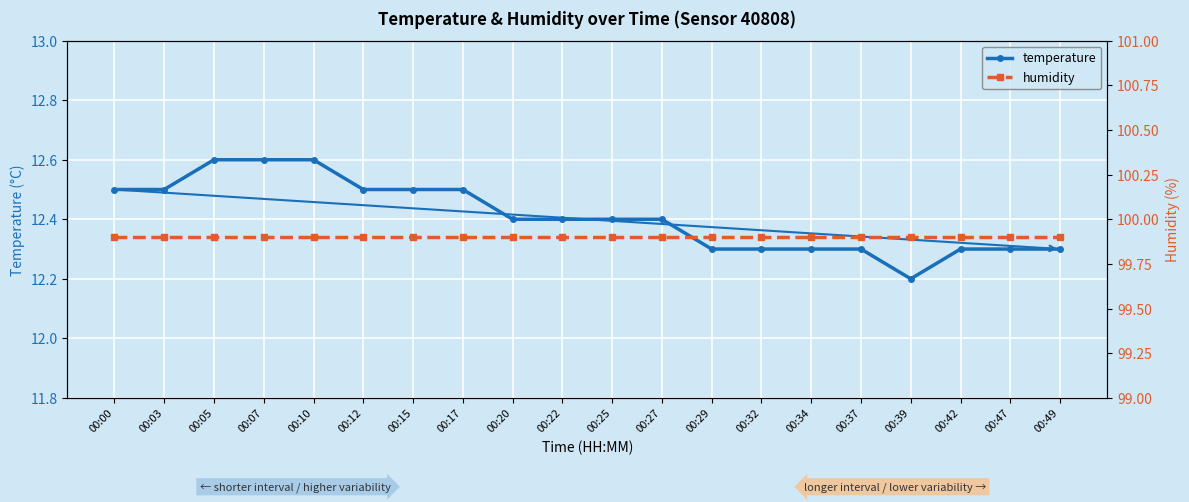

True or false: humidity has a value of 99.9 at 00:39.

True